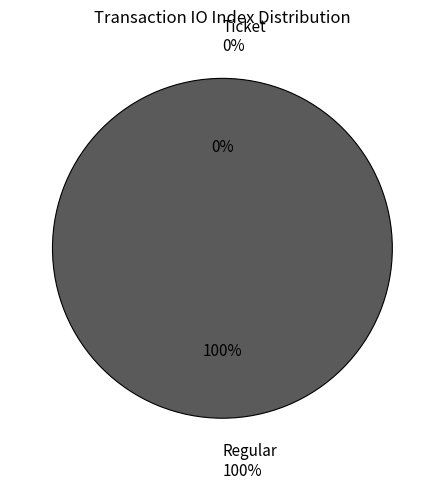

Count the number of slices in the pie.

2